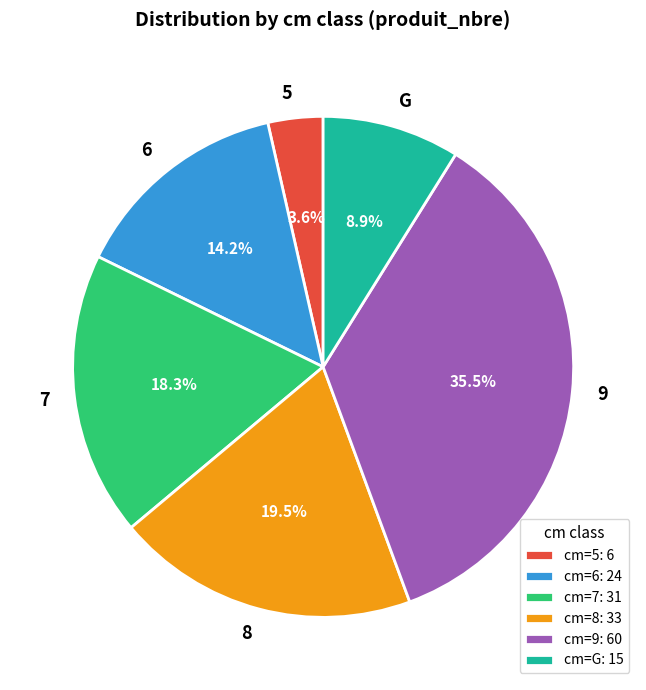

What percentage is the 7 slice, to the nearest percent?

18%